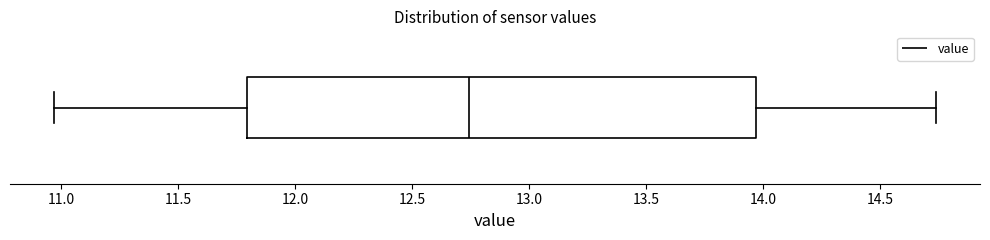

Read this box plot against the x-axis: the position of the median line, the range covered by the box, and the ends of both whiskers. The values are not printed on the chart, so give them approximately, as read against the axis.

median 12.75, box 11.80 to 13.95, whiskers 10.95 to 14.75